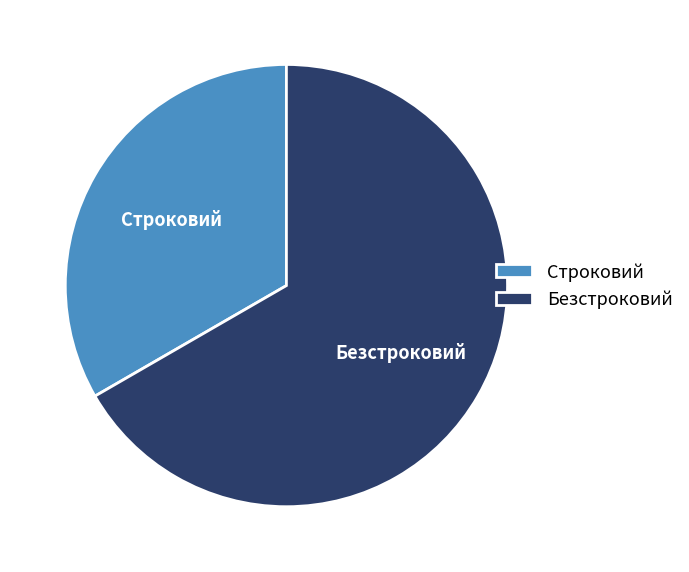

Between Безстроковий and Строковий, which is larger?

Безстроковий